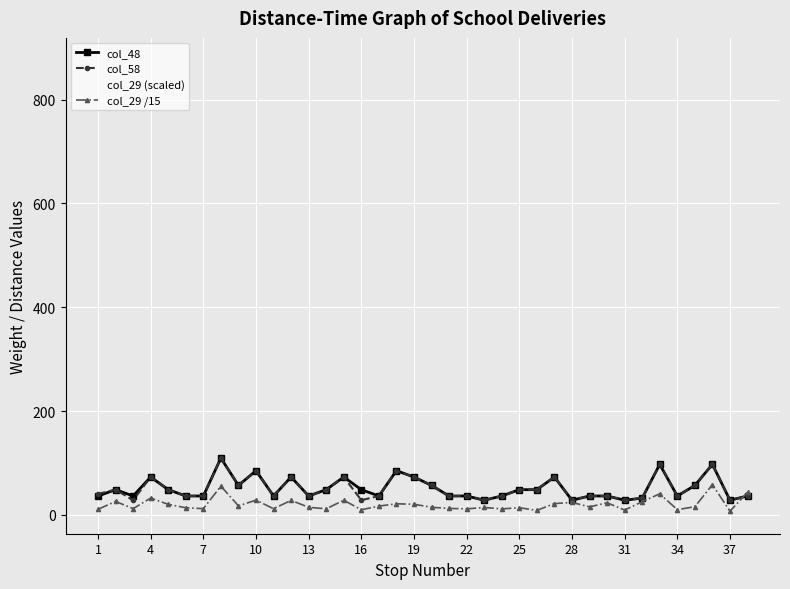

True or false: col_48 and col_29 (scaled) cross at least once.

False